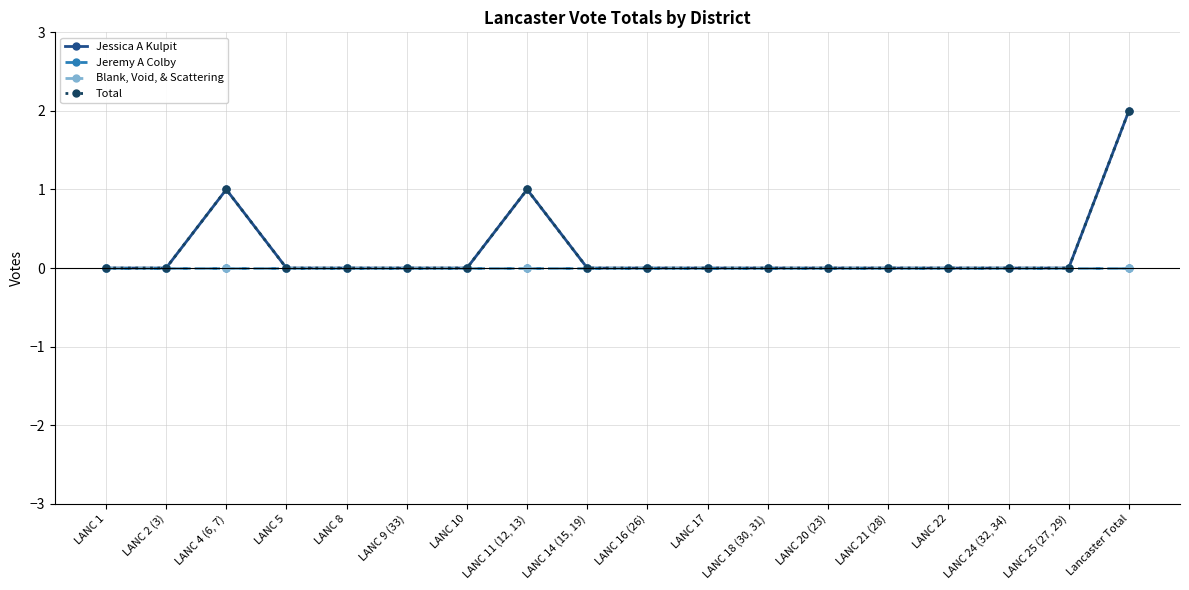

Rank the series at Lancaster Total from lowest to highest value.

Jeremy A Colby, Blank, Void, & Scattering, Jessica A Kulpit, Total